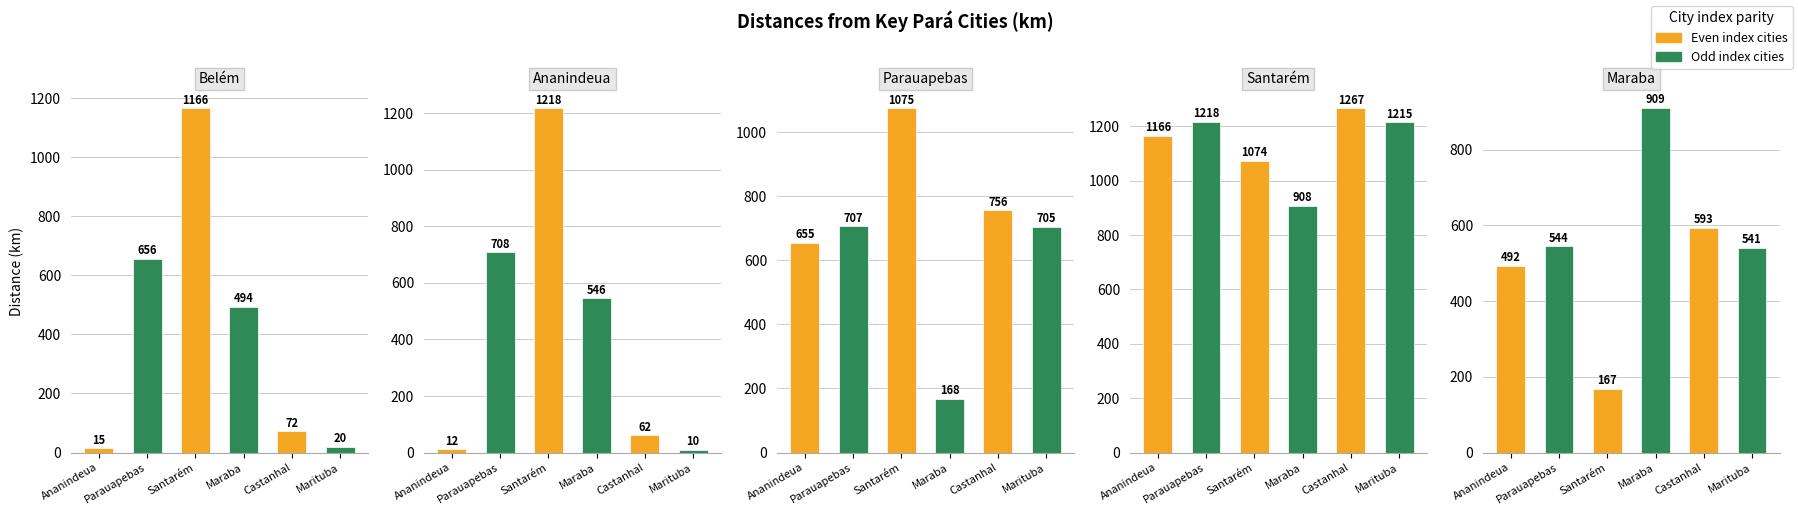

At which label does Maraba first exceed 544?

Maraba